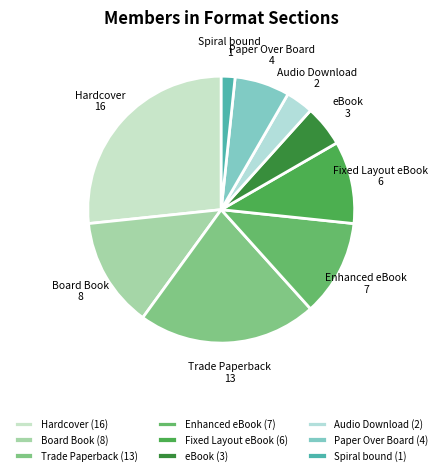

The Enhanced eBook slice represents 18% of the pie. True or false?

False